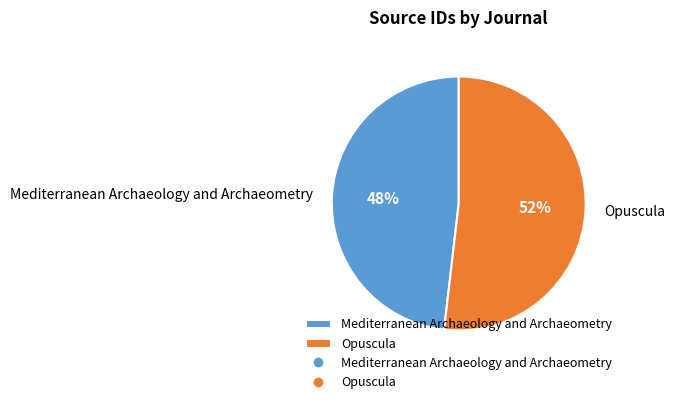

Which slice is the smallest?

Mediterranean Archaeology and Archaeometry